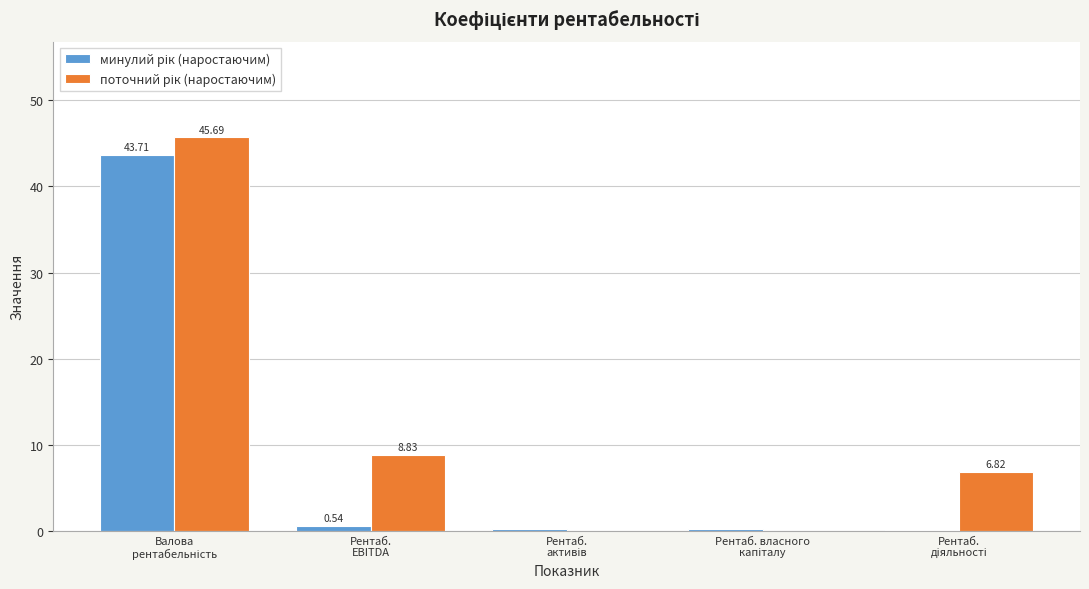

Is the value of поточний рік (наростаючим) at Рентаб.
EBITDA greater than the value of минулий рік (наростаючим) at Валова
рентабельність?

No